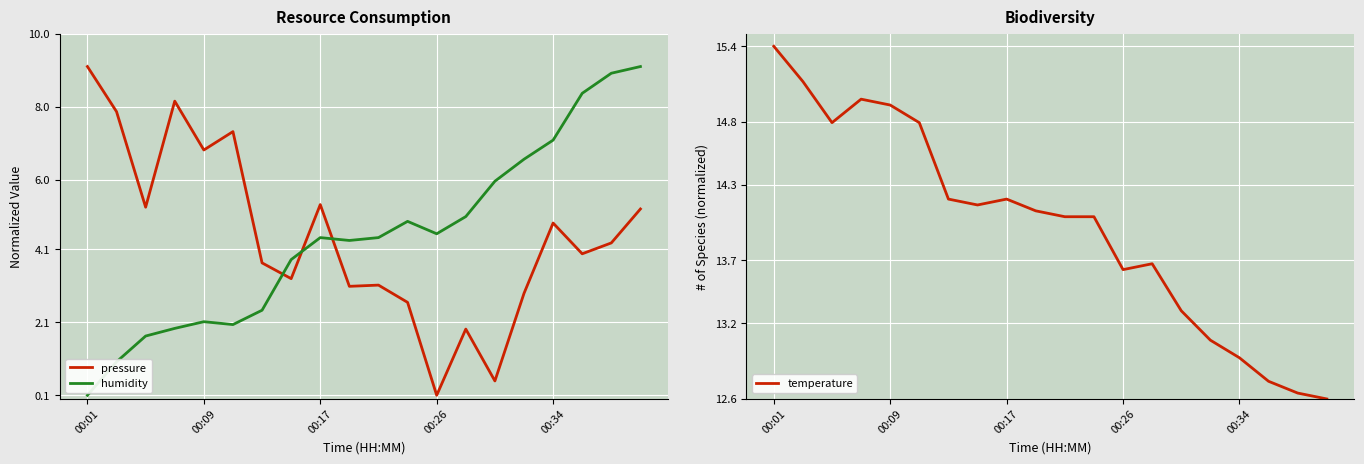

True or false: temperature and pressure intersect in this chart.

False